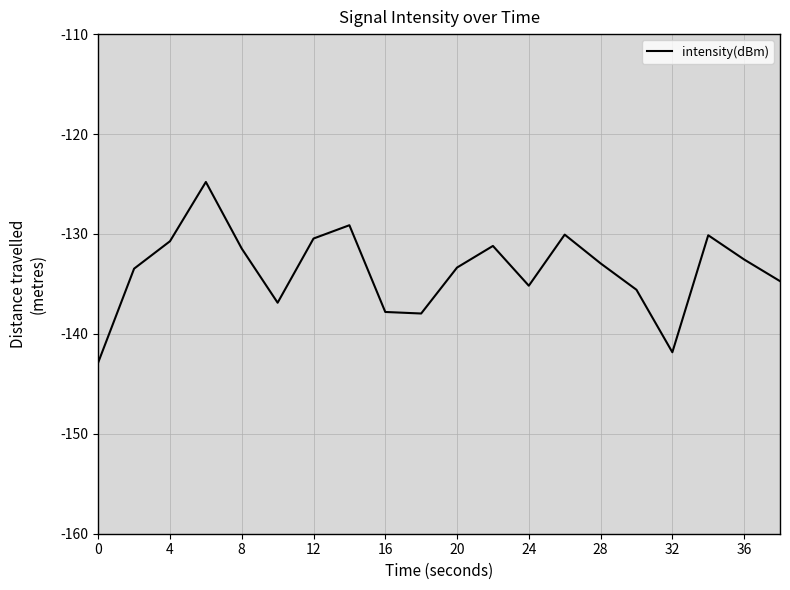

How many lines are shown in the chart?

1